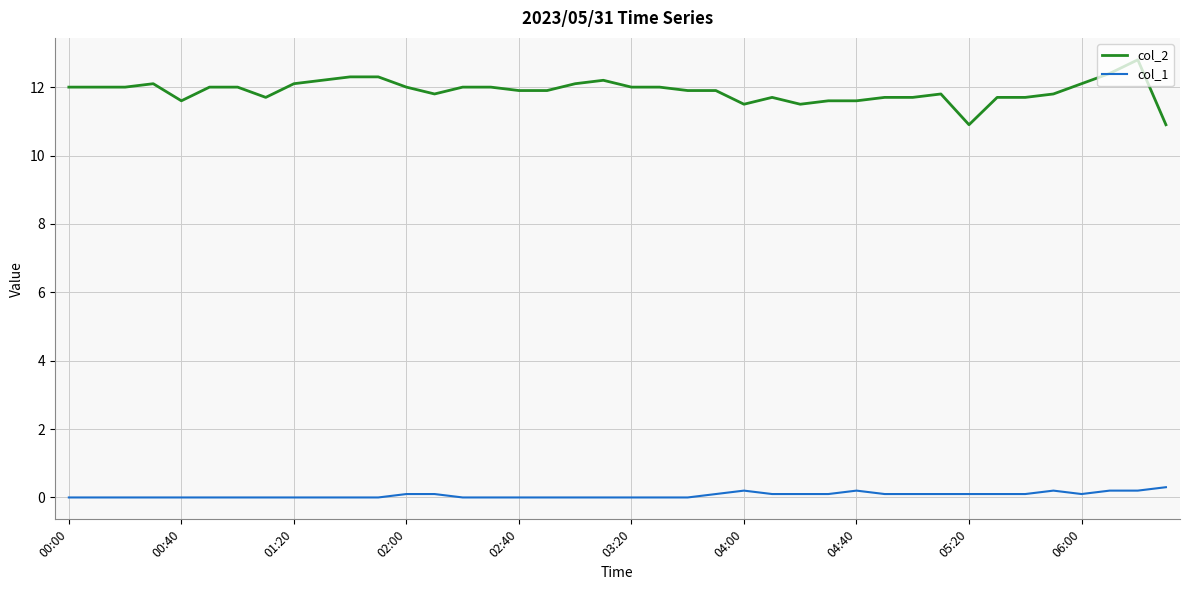

What are all the series names shown in the legend?

col_2, col_1